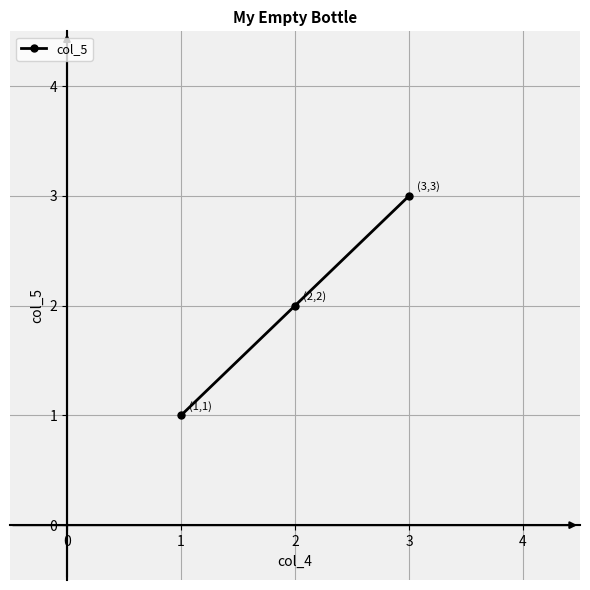

Count the number of categories in the chart.

3